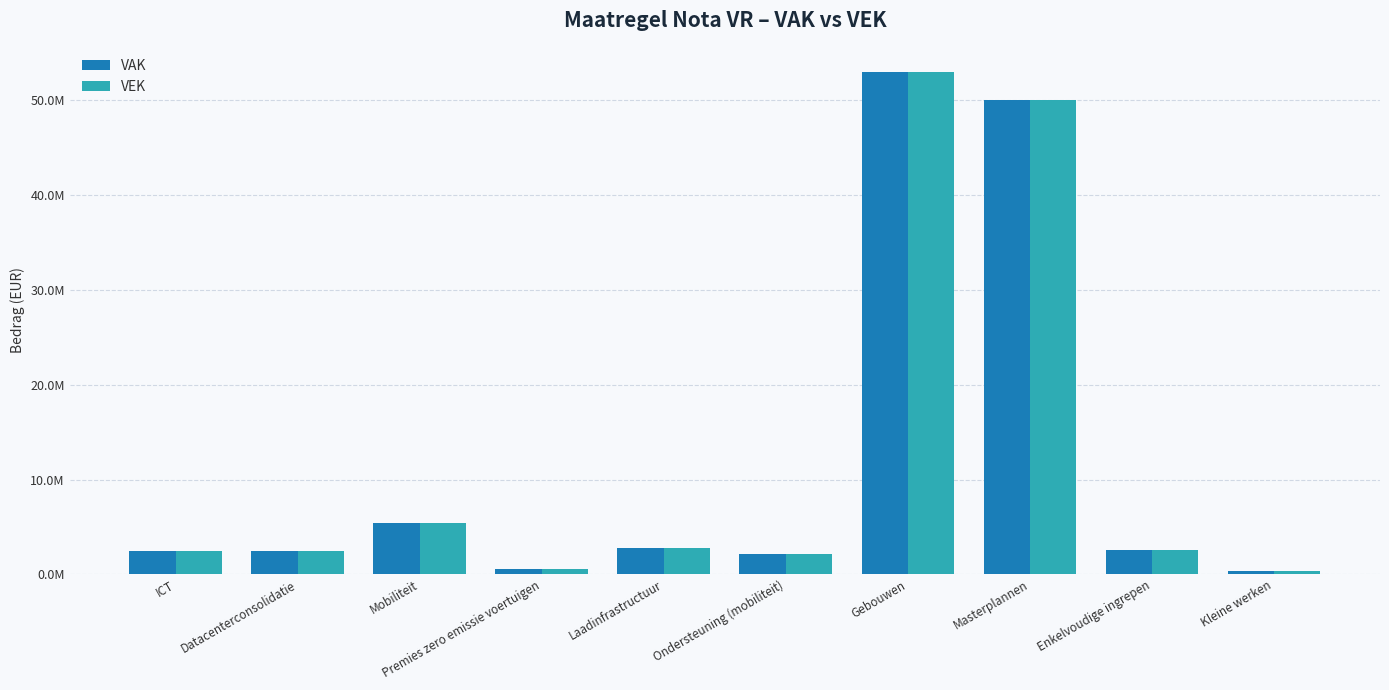

Does the chart contain stacked bars?

No